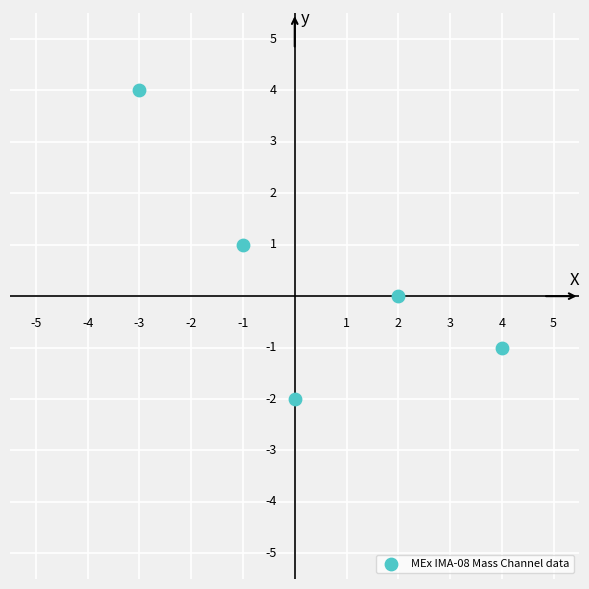

What is the range of Y values (max minus min)?

6